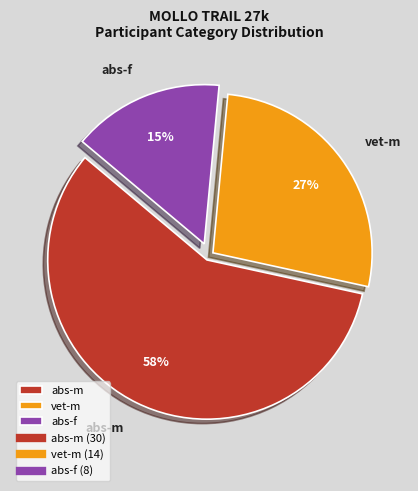

Is there a majority slice in this chart?

Yes